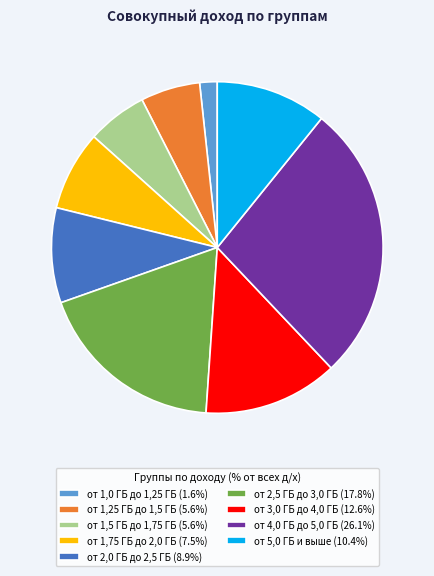

Does от 4,0 ГБ до 5,0 ГБ (26.1%) represent more than half of the total?

No